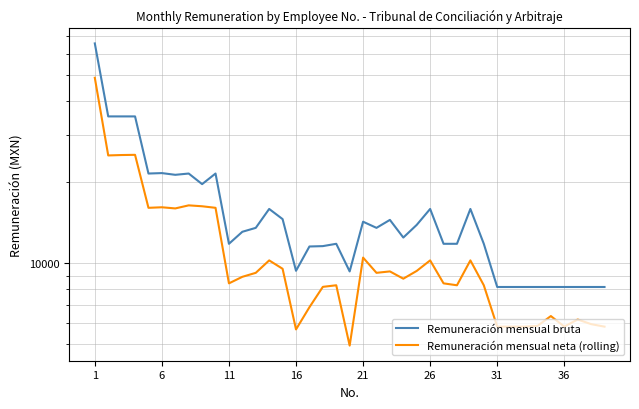

How many interior local valleys does the Remuneración mensual neta (rolling) series have?

10